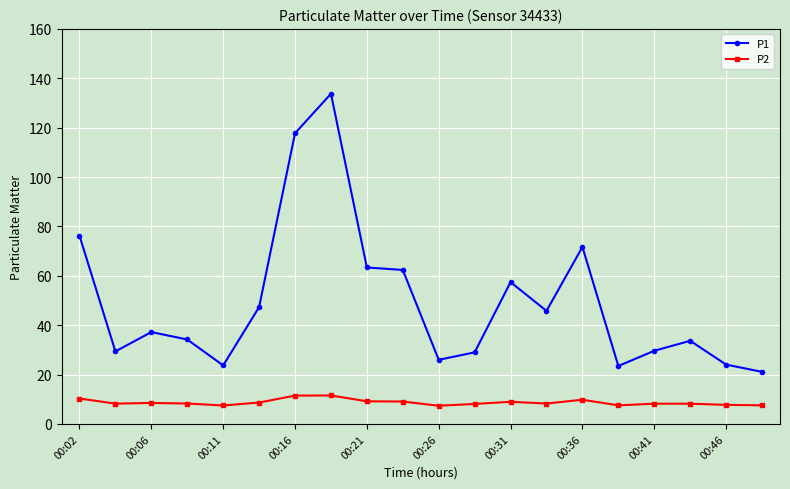

List the series in order of their peak value, lowest first.

P2, P1